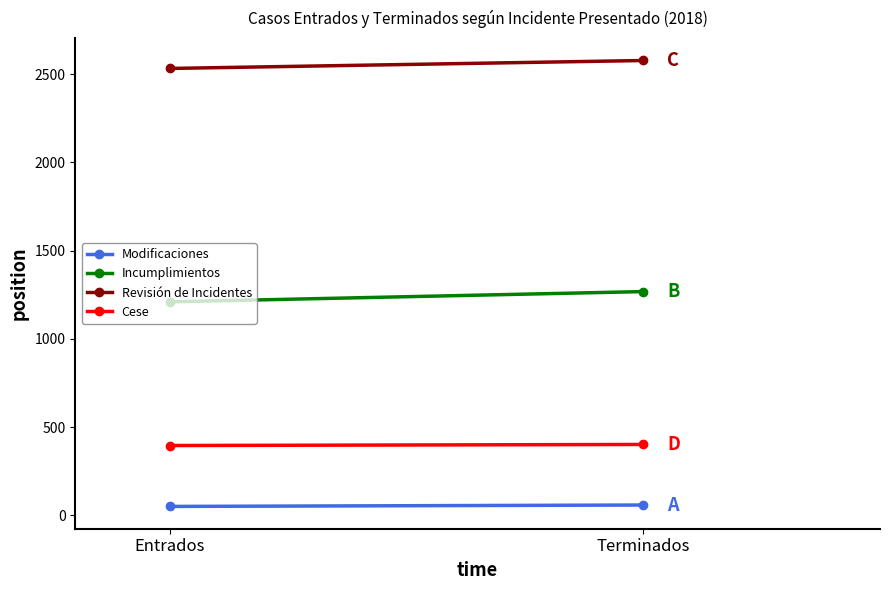

At which category is the sum across all series the highest?

Terminados